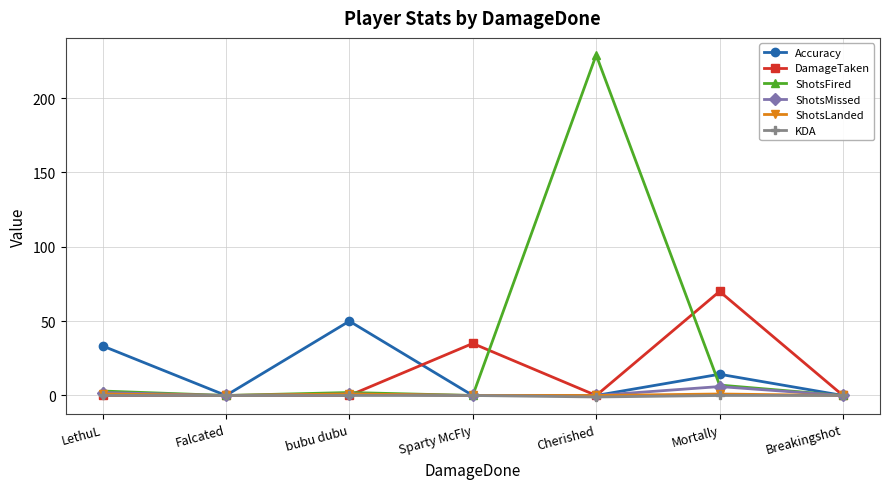

How many data points does each series have?

7